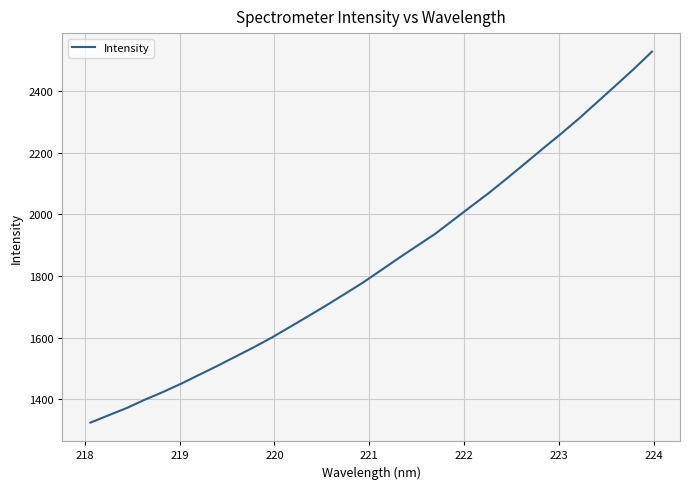

What is the difference between the maximum and minimum values?

1203.9